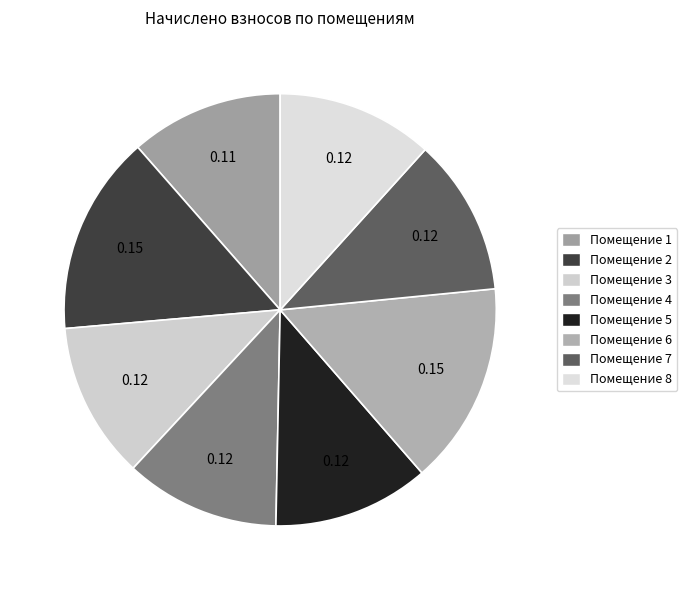

Rank the categories by value from lowest to highest.

1, 4, 3, 5, 8, 7, 2, 6